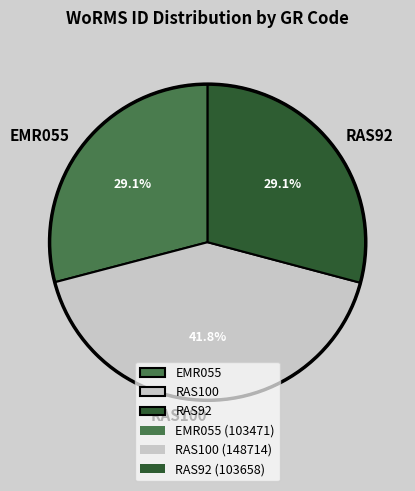

Which category has the biggest portion of the pie?

RAS100